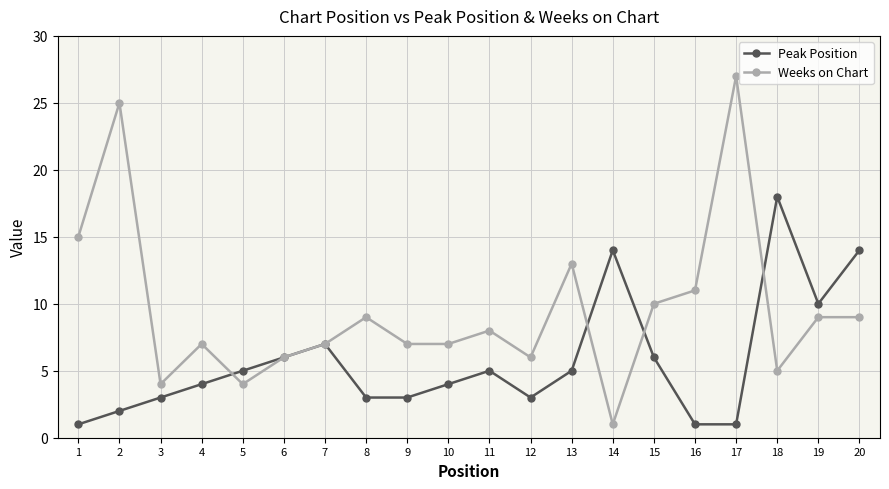

What is the value of the Weeks on Chart point at the 1st from the left?

15